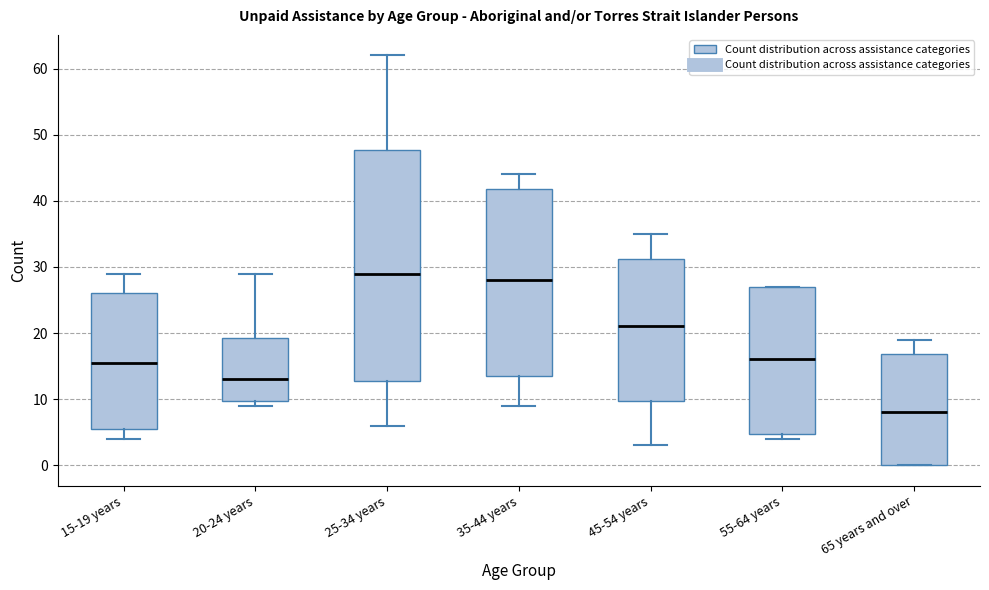

Reading left to right, transcribe this box plot: for each box, give where its median line is, the range the box spans, and where its two whiskers end, as read against the y-axis. The values are not printed on the chart, so give them approximately, as read against the axis.

15-19 years: median 16, box 6 to 26, whiskers 4 to 29
20-24 years: median 13, box 10 to 19, whiskers 9 to 29
25-34 years: median 29, box 13 to 48, whiskers 6 to 62
35-44 years: median 28, box 14 to 42, whiskers 9 to 44
45-54 years: median 21, box 10 to 31, whiskers 3 to 35
55-64 years: median 16, box 5 to 27, whiskers 4 to 27
65 years and over: median 8, box 0 to 17, whiskers 0 to 19